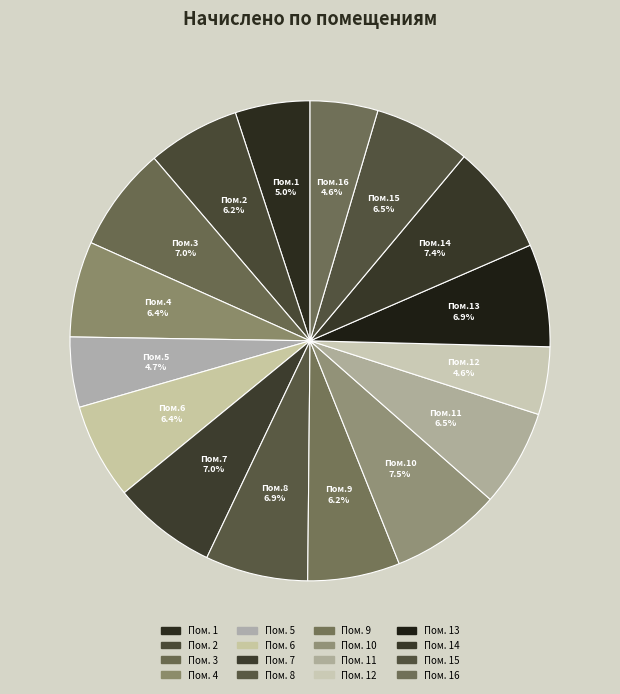

How many slices are in this pie chart?

16